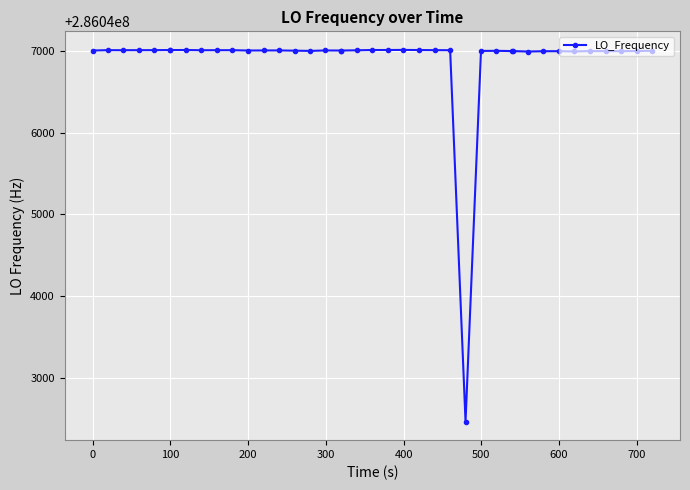

What is the difference between the maximum and minimum values?

4542.2